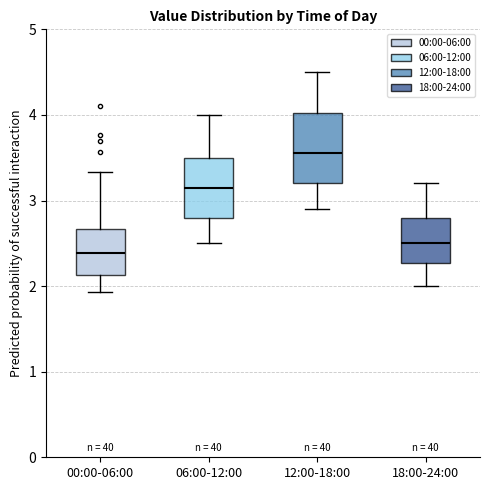

Which box has the highest median line?

12:00-18:00